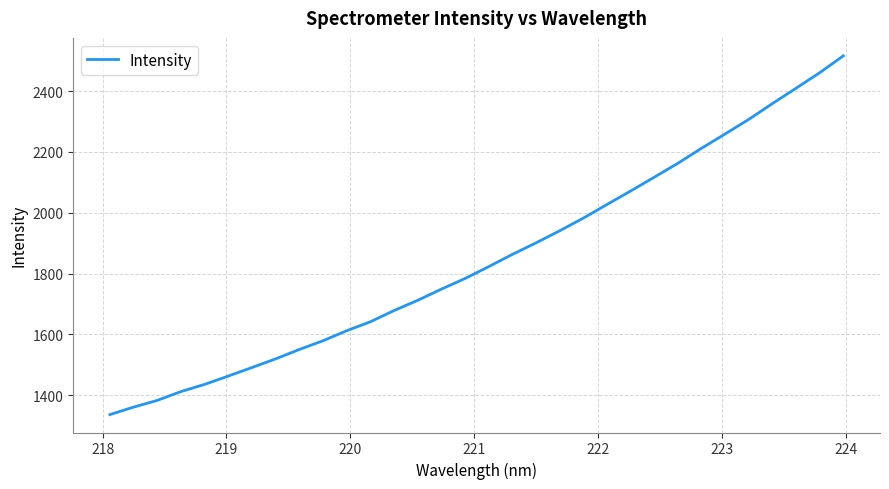

What is the difference between the second highest and minimum values?

1125.2